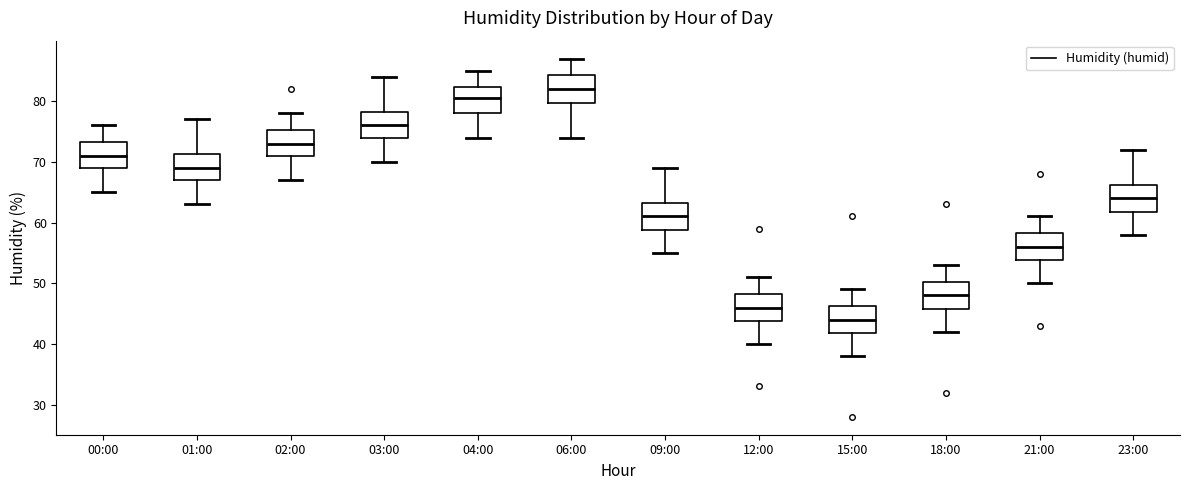

Where does the upper whisker of the box for 09:00 end on the y-axis? The values are not printed on the chart, so give them approximately, as read against the axis.

69